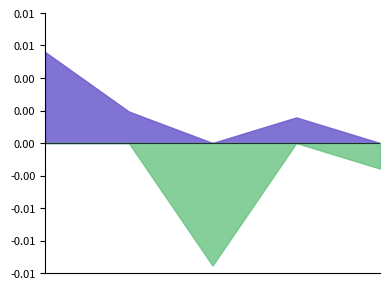

How many received amount values are between 0 and 1?

5